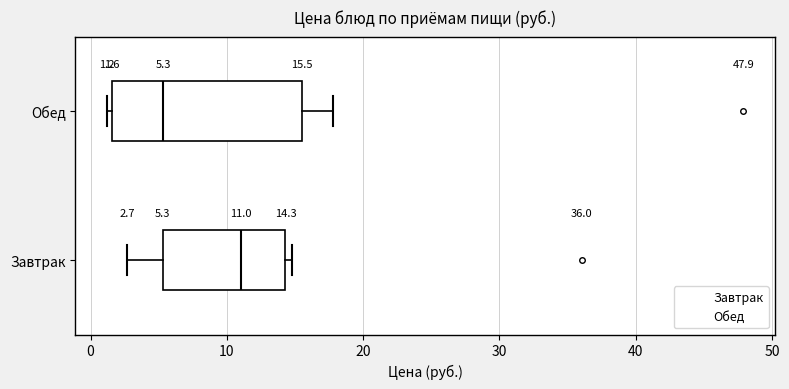

Which box has the furthest to the right median line?

Завтрак